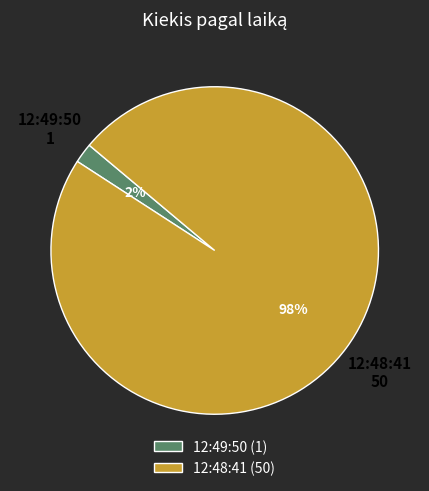

Which category has the smallest portion of the pie?

12:49:50